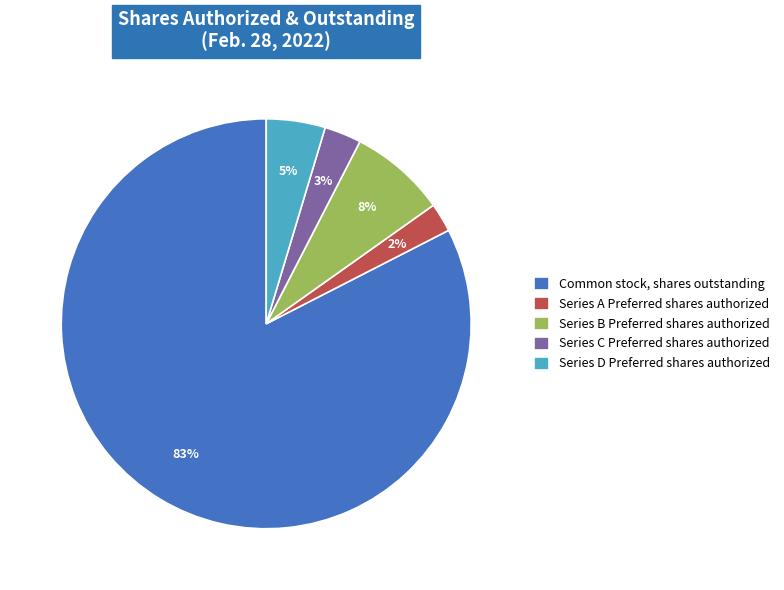

Is there any slice that represents more than half of the pie?

Yes